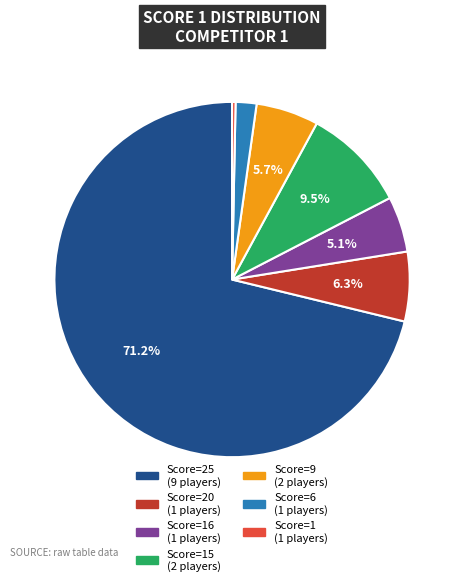

Is there a majority slice in this chart?

Yes